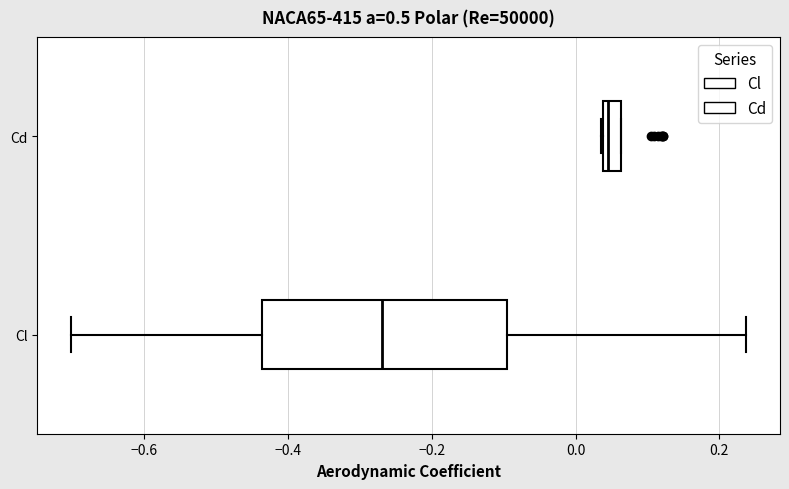

Comparing the boxes themselves (not the whiskers), which one is the widest?

Cl